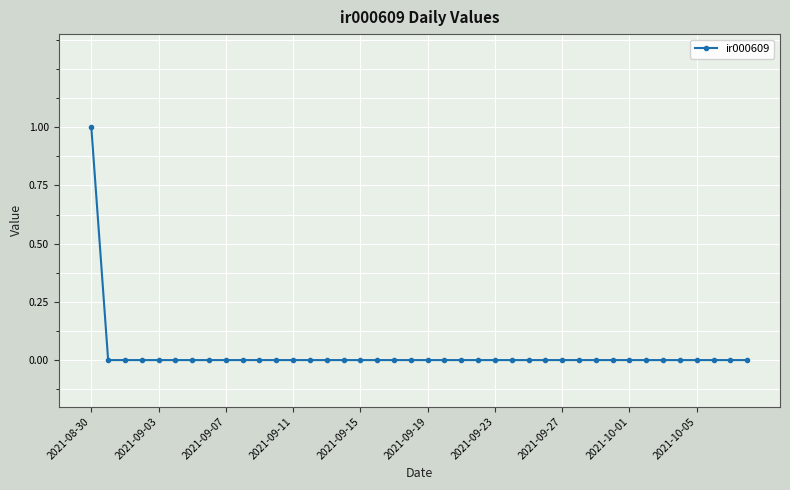

The value at 2021-09-27 is 0. True or false?

True